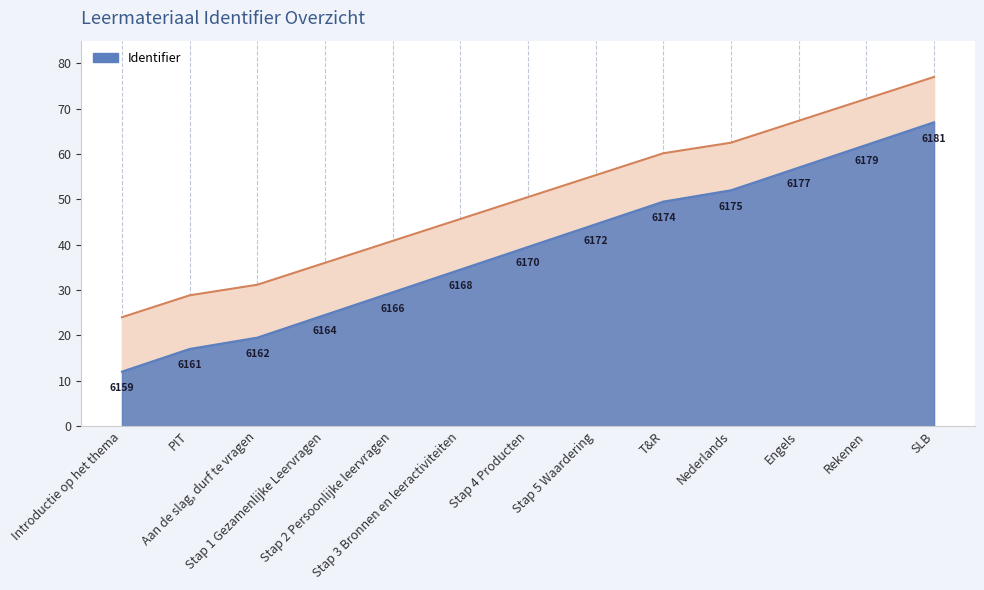

Reading left to right, transcribe all the data shown in this chart.

12.0	17.0	19.5	24.5	29.5	34.5	39.5	44.5	49.5	52.0	57.0	62.0	67.0